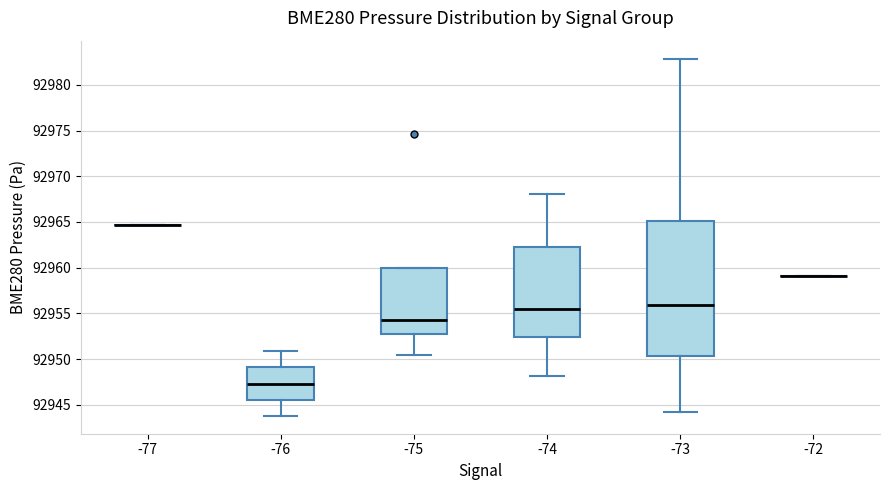

Reading left to right, read every box against the y-axis: the position of its median line, the range the box covers, and the ends of its whiskers. The values are not printed on the chart, so give them approximately, as read against the axis.

-77: box collapsed to a line at 92964.5, whiskers 92964.5 to 92964.5
-76: median 92947.5, box 92945.5 to 92949.0, whiskers 92944.0 to 92951.0
-75: median 92954.5, box 92952.5 to 92960.0, whiskers 92950.5 to 92960.0
-74: median 92955.5, box 92952.5 to 92962.0, whiskers 92948.0 to 92968.0
-73: median 92956.0, box 92950.5 to 92965.0, whiskers 92944.5 to 92983.0
-72: box collapsed to a line at 92959.0, whiskers 92959.0 to 92959.0